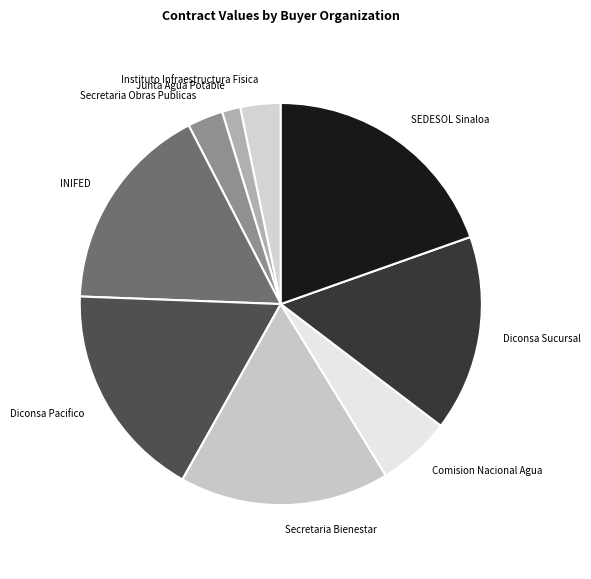

Does INIFED account for over 50% of the chart?

No